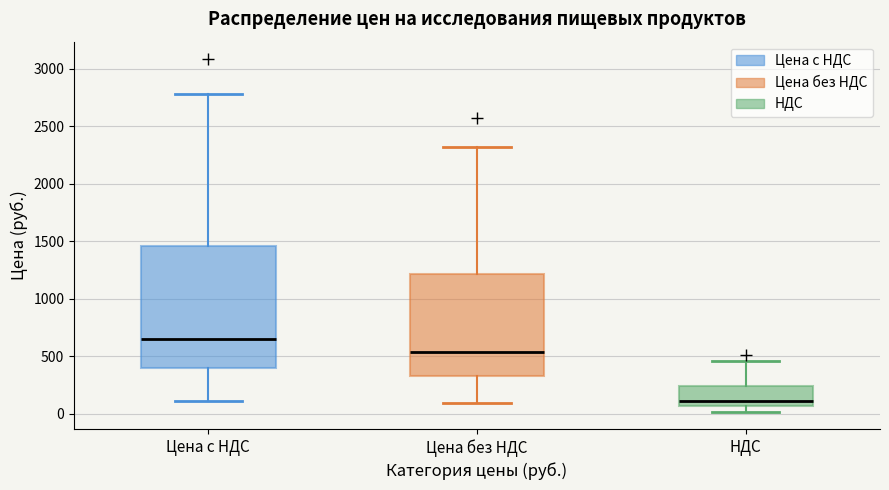

Which box's median line is the highest?

Цена с НДС